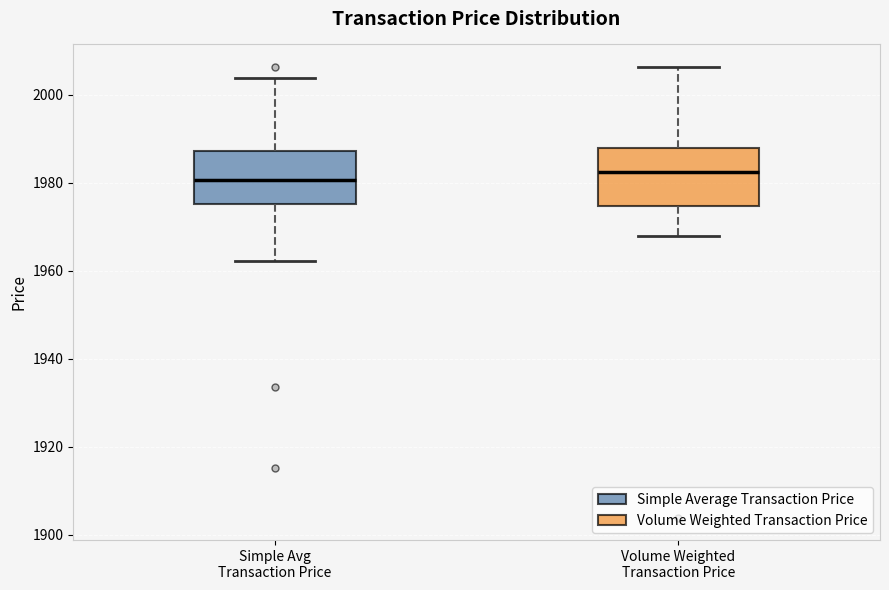

Reading left to right, transcribe this box plot: for each box, give where its median line is, the range the box spans, and where its two whiskers end, as read against the y-axis. The values are not printed on the chart, so give them approximately, as read against the axis.

Simple Avg Transaction Price: median 1980, box 1976 to 1988, whiskers 1962 to 2004
Volume Weighted Transaction Price: median 1982, box 1974 to 1988, whiskers 1968 to 2006